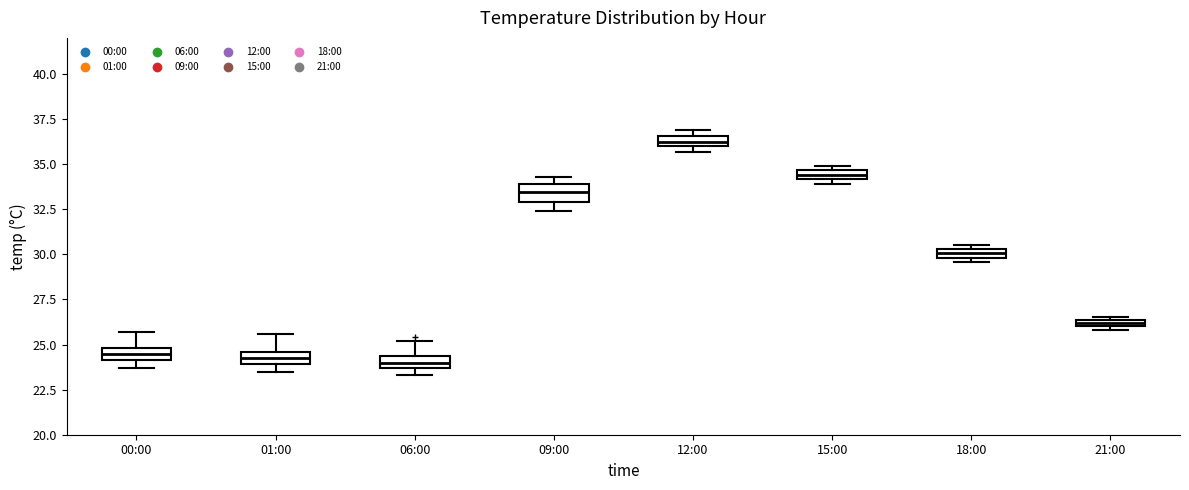

Where is the upper edge of the box for 12:00 on the y-axis? The values are not printed on the chart, so give them approximately, as read against the axis.

36.5